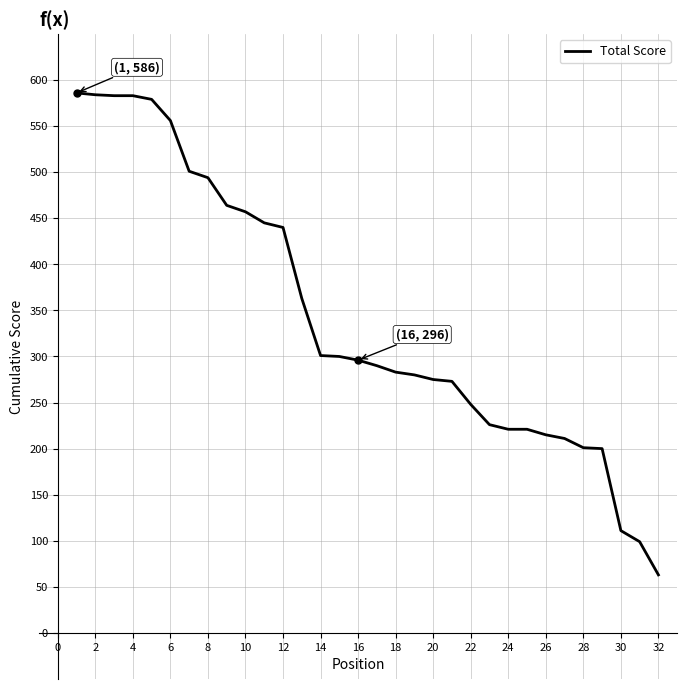

What is the minimum value shown in the chart?

63